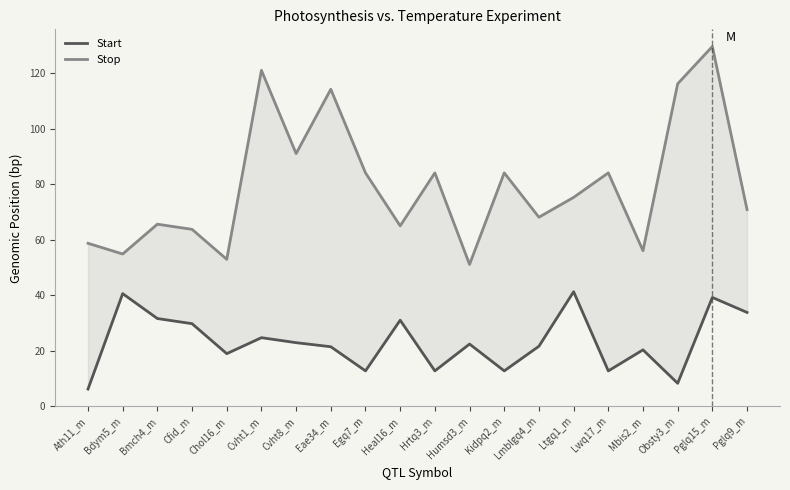

What are all the series names shown in the legend?

Start, Stop